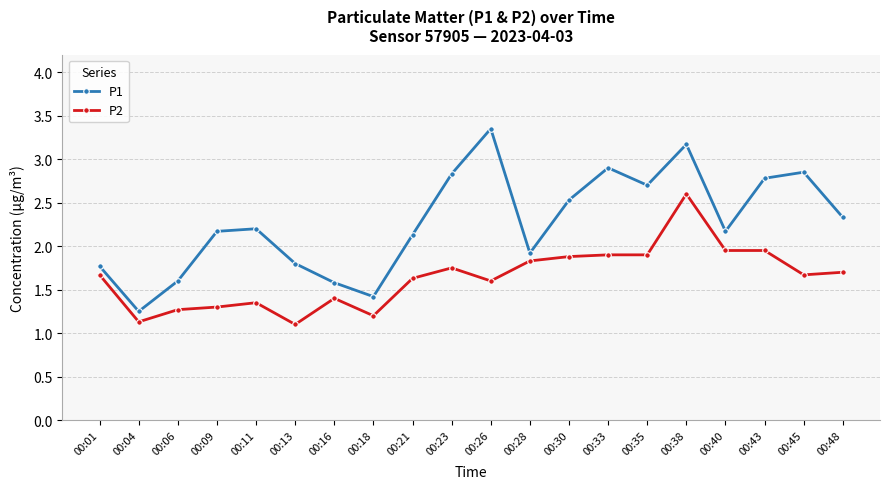

Which category has the highest value across all series?

00:26